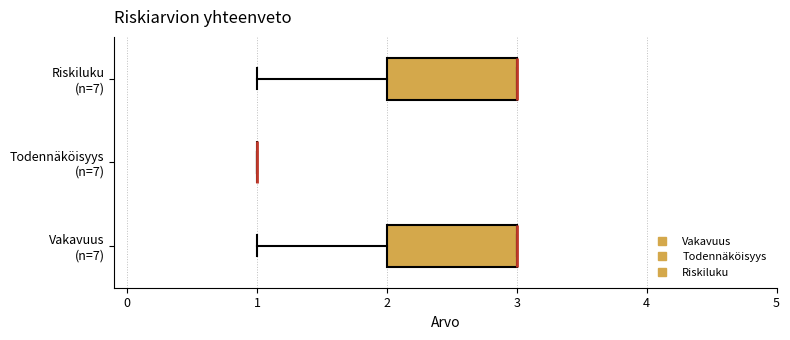

Reading bottom to top, transcribe this box plot: for each box, give where its median line is, the range the box spans, and where its two whiskers end, as read against the x-axis. The values are not printed on the chart, so give them approximately, as read against the axis.

Vakavuus (n=7): median 3 (drawn on the box's right edge), box 2 to 3, whiskers 1 to 3
Todennäköisyys (n=7): box collapsed to a line at 1, whiskers 1 to 1
Riskiluku (n=7): median 3 (drawn on the box's right edge), box 2 to 3, whiskers 1 to 3